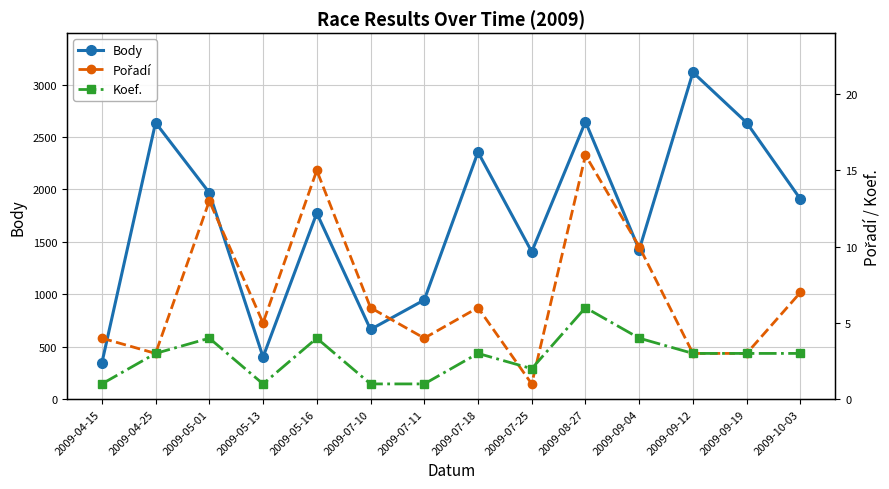

Reading left to right, what are all the values shown in this chart?

Body: 2009-04-15=344	2009-04-25=2637	2009-05-01=1969	2009-05-13=402	2009-05-16=1774	2009-07-10=665	2009-07-11=946	2009-07-18=2356	2009-07-25=1406	2009-08-27=2646	2009-09-04=1425	2009-09-12=3117	2009-09-19=2637	2009-10-03=1908
Pořadí: 2009-04-15=4	2009-04-25=3	2009-05-01=13	2009-05-13=5	2009-05-16=15	2009-07-10=6	2009-07-11=4	2009-07-18=6	2009-07-25=1	2009-08-27=16	2009-09-04=10	2009-09-12=3	2009-09-19=3	2009-10-03=7
Koef.: 2009-04-15=1	2009-04-25=3	2009-05-01=4	2009-05-13=1	2009-05-16=4	2009-07-10=1	2009-07-11=1	2009-07-18=3	2009-07-25=2	2009-08-27=6	2009-09-04=4	2009-09-12=3	2009-09-19=3	2009-10-03=3